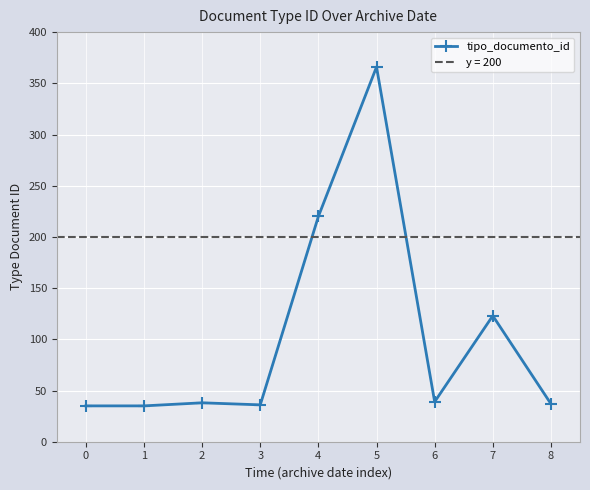

Between 8 and 2, which is larger?

2